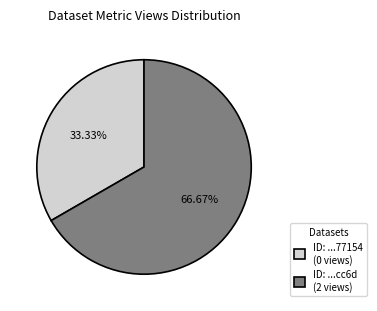

Which category has the smallest portion of the pie?

ID: ...77154 (0 views)